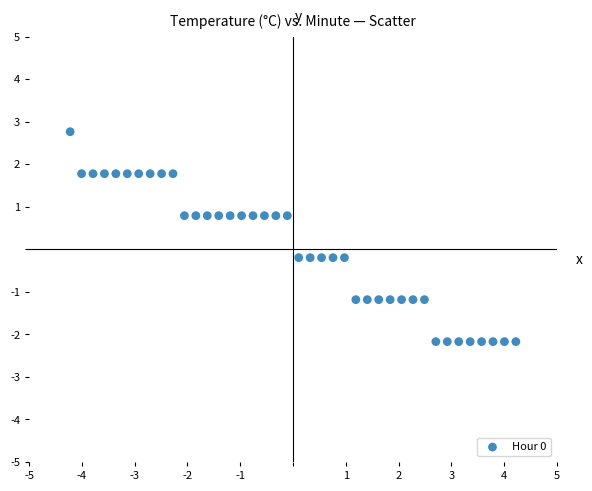

What is the range of Y values (max minus min)?

4.9